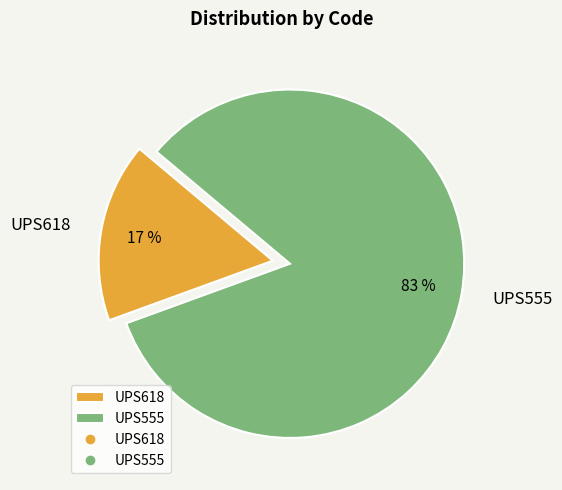

How many segments does this pie chart have?

2